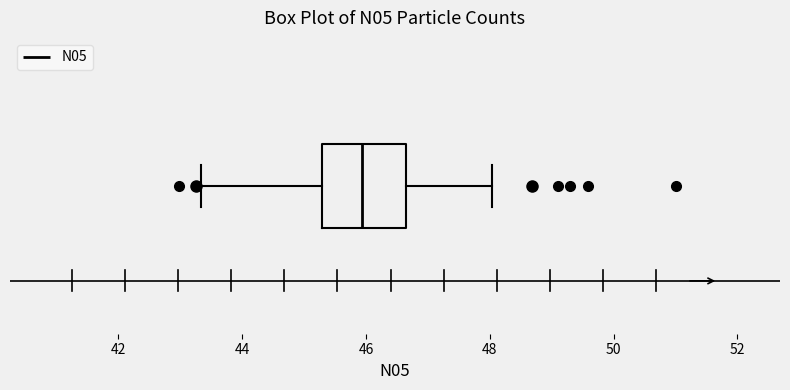

Read this box plot against the x-axis: the position of the median line, the range covered by the box, and the ends of both whiskers. The values are not printed on the chart, so give them approximately, as read against the axis.

median 46.0, box 45.2 to 46.6, whiskers 43.4 to 48.0